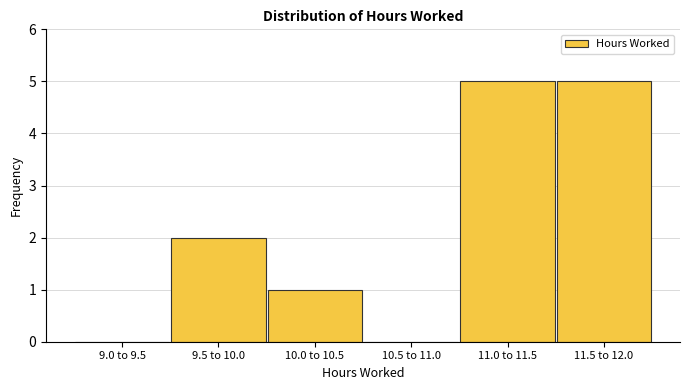

Reading left to right, extract all data points from this chart.

9.0 to 9.5=0	9.5 to 10.0=2	10.0 to 10.5=1	10.5 to 11.0=0	11.0 to 11.5=5	11.5 to 12.0=5